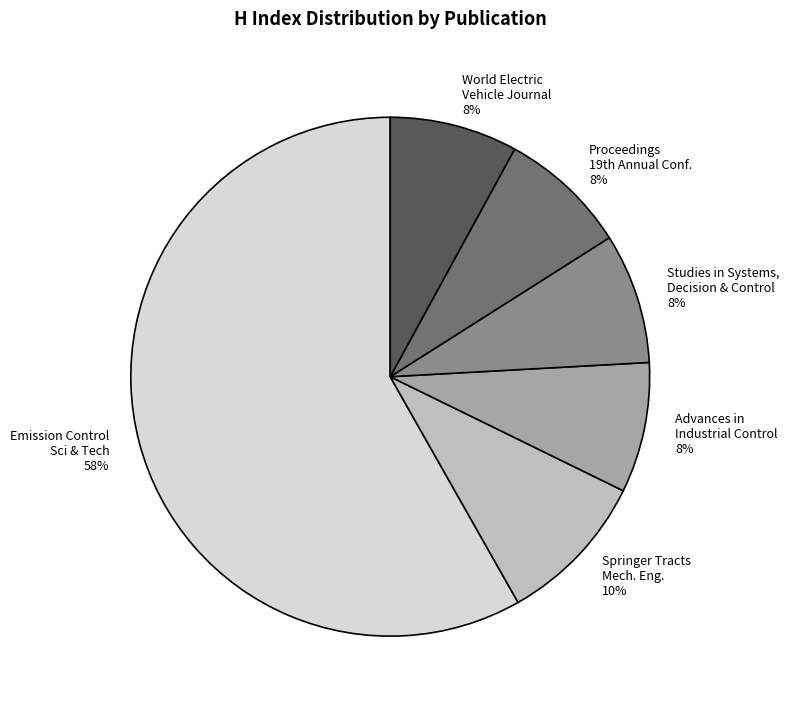

To the nearest percent, what is the average slice percentage?

17%